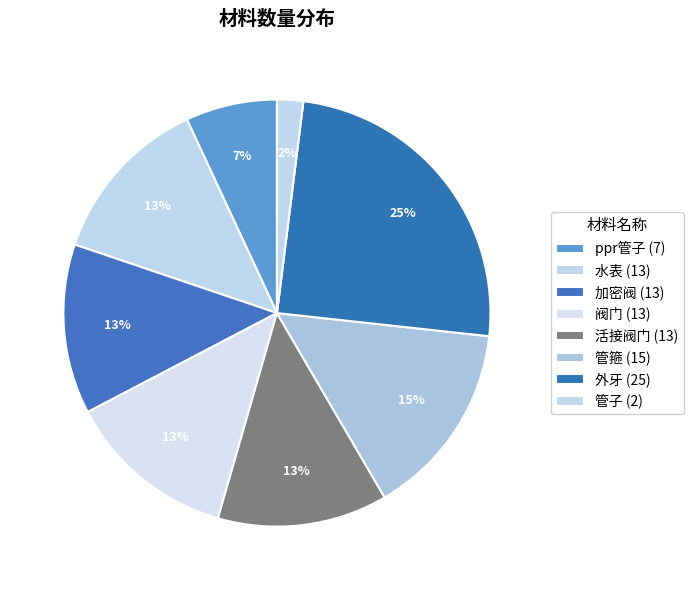

How many segments does this pie chart have?

8